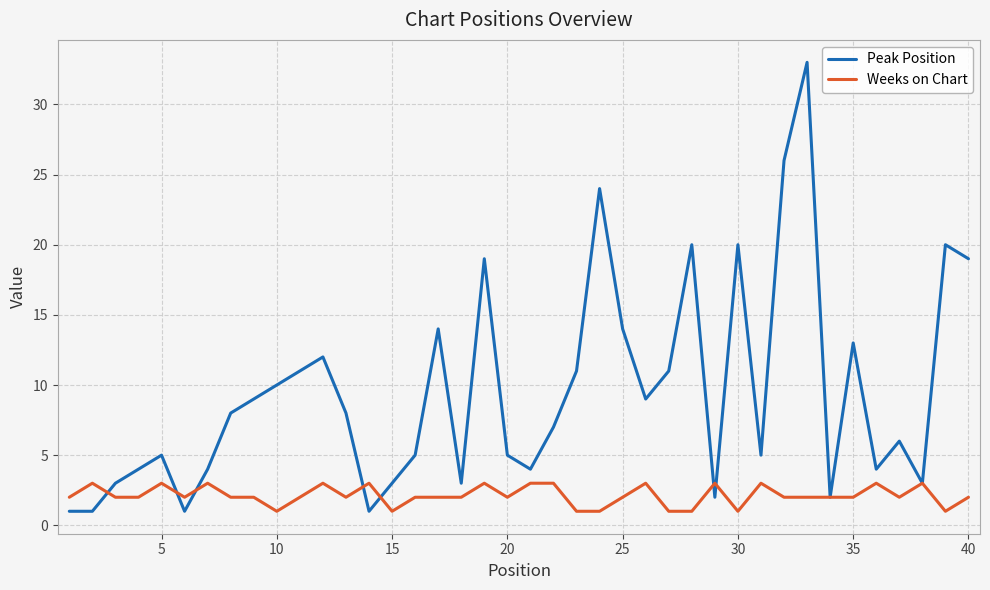

Reading left to right, transcribe all the data shown in this chart.

Peak Position: 1	1	3	4	5	1	4	8	9	10	11	12	8	1	3	5	14	3	19	5	4	7	11	24	14	9	11	20	2	20	5	26	33	2	13	4	6	3	20	19
Weeks on Chart: 2	3	2	2	3	2	3	2	2	1	2	3	2	3	1	2	2	2	3	2	3	3	1	1	2	3	1	1	3	1	3	2	2	2	2	3	2	3	1	2